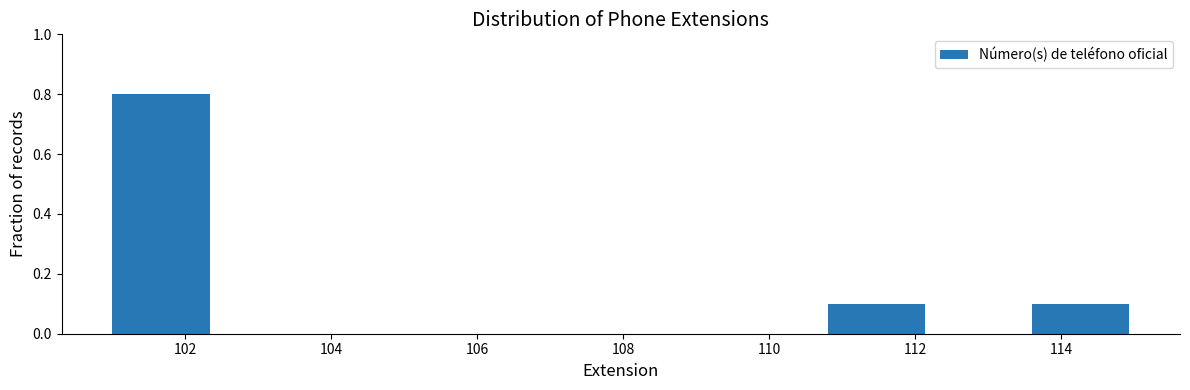

How tall is the bar that spans 110.8 to 112.2 on the x-axis? The values are not printed on the chart, so give them approximately, as read against the axis.

0.1